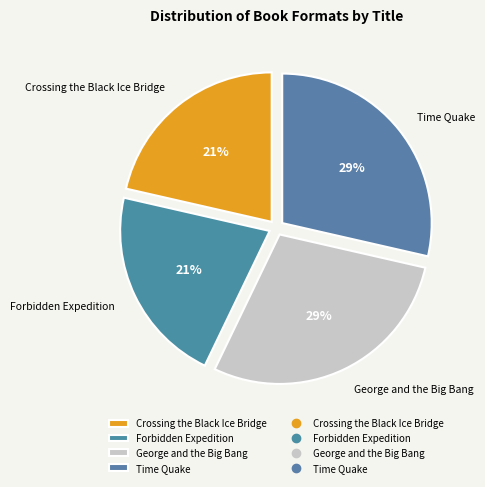

What percentage is the Time Quake slice, to the nearest percent?

29%